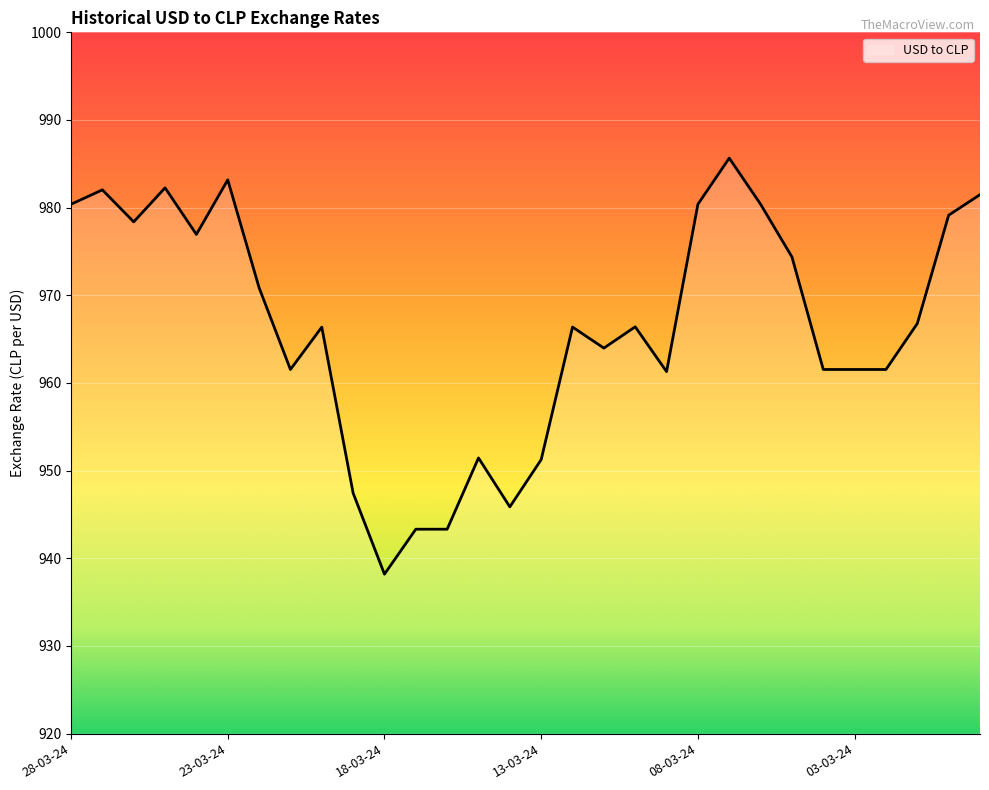

What is the smallest value displayed?

938.2